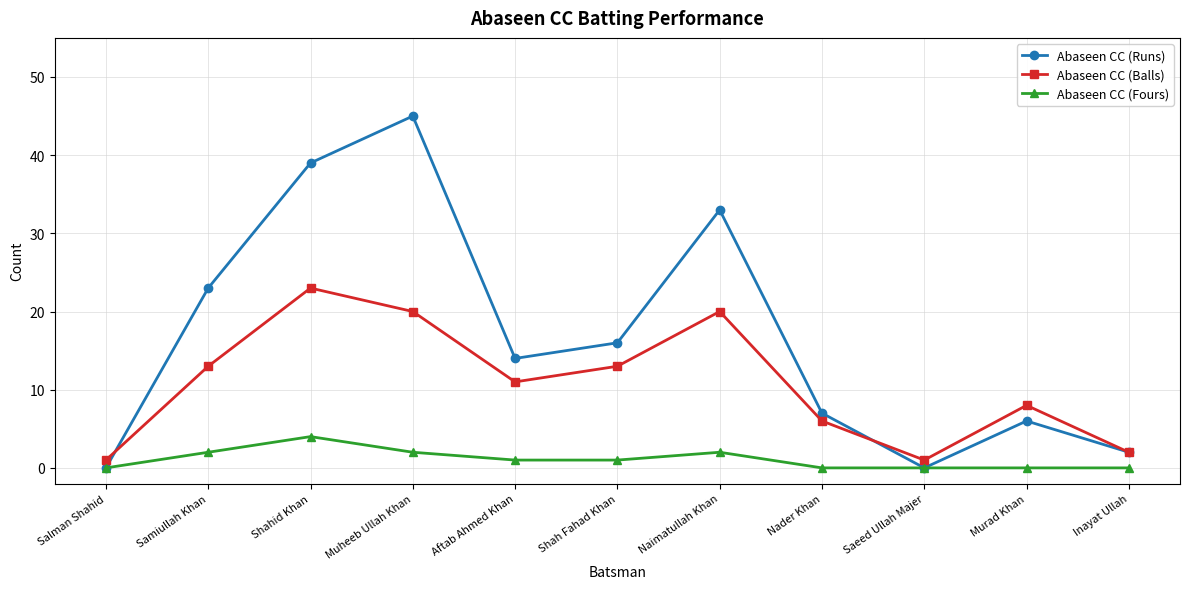

What are all the series names shown in the legend?

Abaseen CC (Runs), Abaseen CC (Balls), Abaseen CC (Fours)